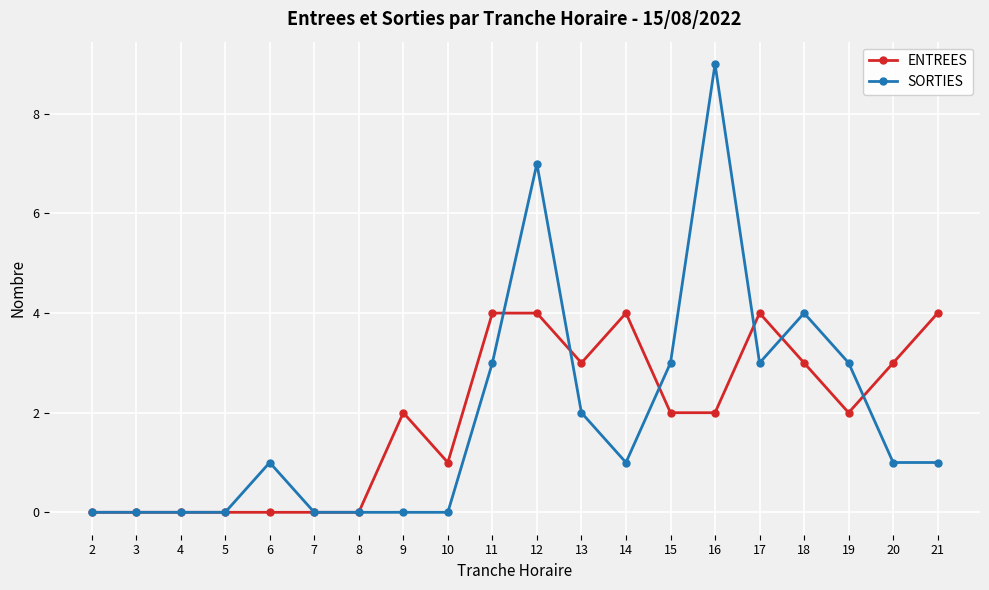

What is the sum of the SORTIES values at 15 and 8?

3